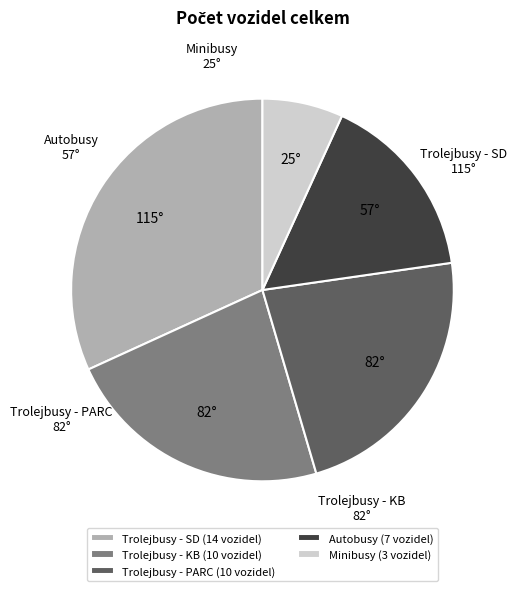

Does any single category account for the majority?

No